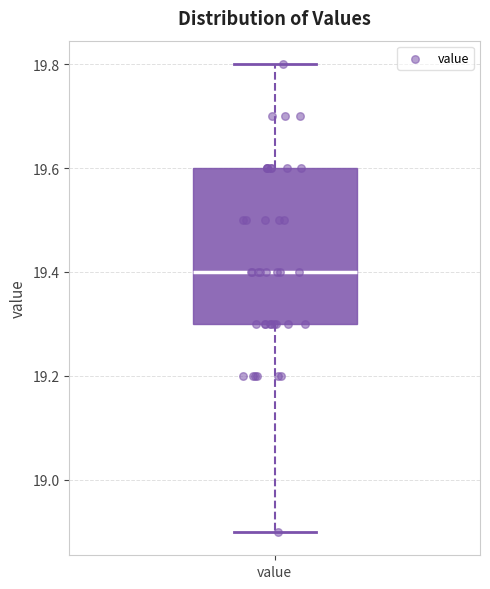

Transcribe this box plot: give where the median line is, the range the box spans, and where the two whiskers end, as read against the y-axis. The values are not printed on the chart, so give them approximately, as read against the axis.

median 19.4, box 19.3 to 19.6, whiskers 18.9 to 19.8